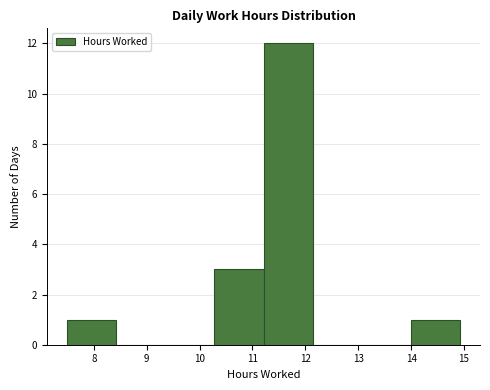

Reading left to right, list every bar in this chart as the range it spans on the x-axis followed by its height. Neither the bar edges nor the heights are printed on the chart, so give them approximately, as read against the axes.

7.49 to 8.42: 1
8.42 to 9.35: 0
9.35 to 10.28: 0
10.28 to 11.21: 3
11.21 to 12.14: 12
12.14 to 13.07: 0
13.07 to 14.00: 0
14.00 to 14.93: 1